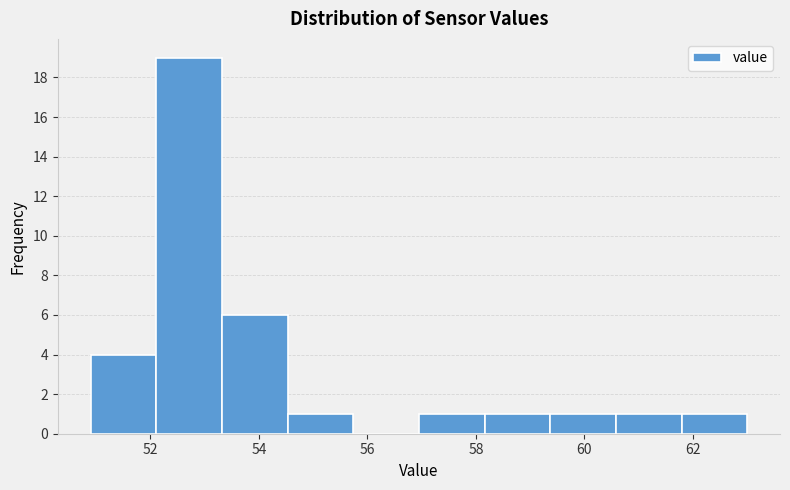

Reading left to right, list every bar in this chart as the range it spans on the x-axis followed by its height. Neither the bar edges nor the heights are printed on the chart, so give them approximately, as read against the axes.

51.0 to 52.2: 4
52.2 to 53.4: 19
53.4 to 54.6: 6
54.6 to 55.8: 1
55.8 to 57.0: 0
57.0 to 58.2: 1
58.2 to 59.4: 1
59.4 to 60.6: 1
60.6 to 61.8: 1
61.8 to 63.0: 1